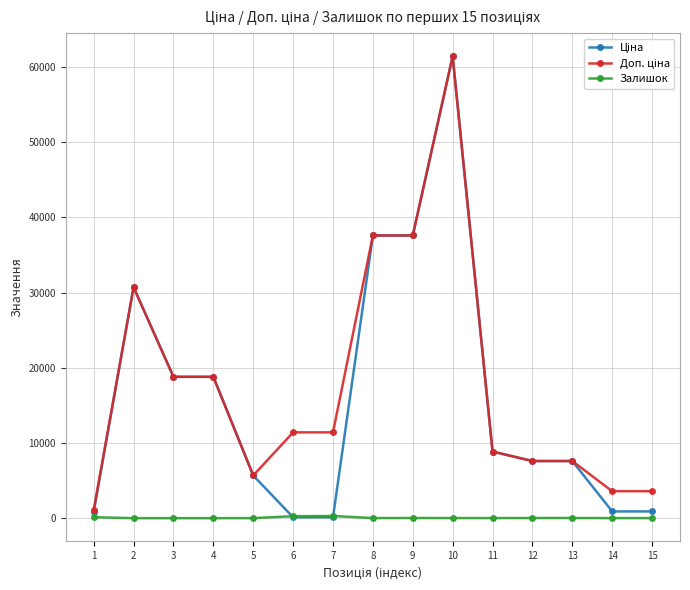

What is the total value across all series at 4?

37593.6